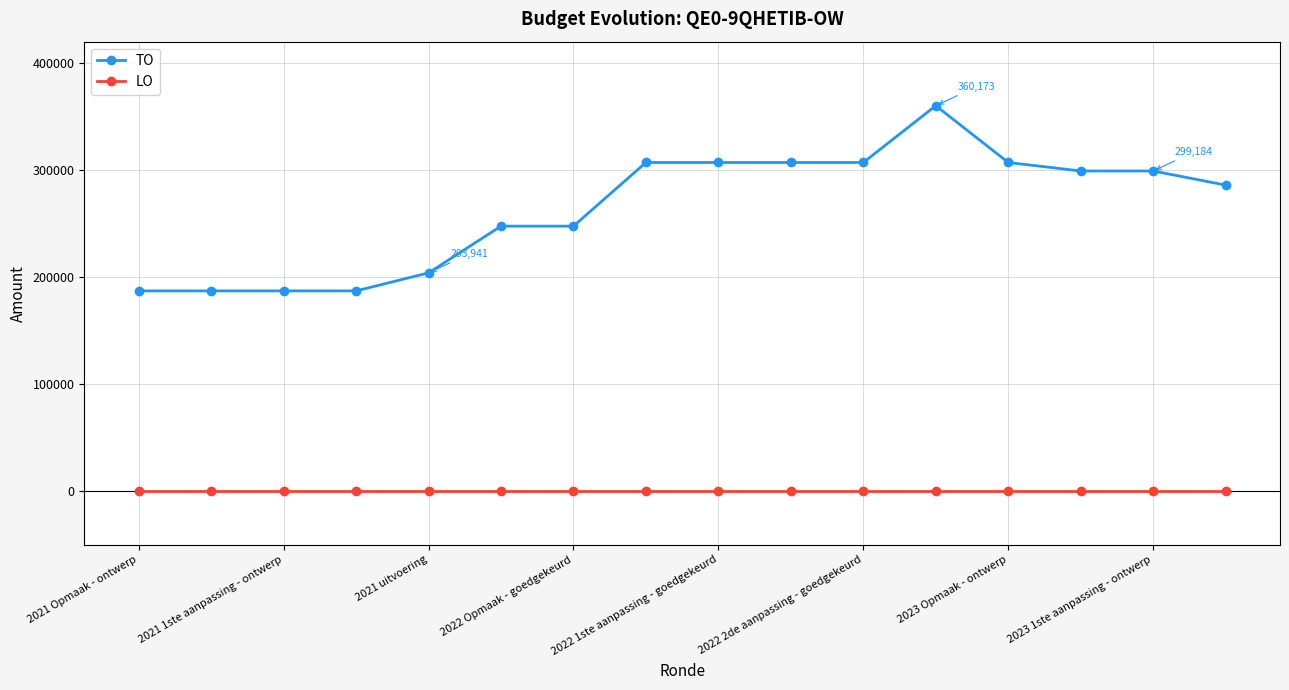

List the series in order of their overall mean, lowest first.

LO, TO